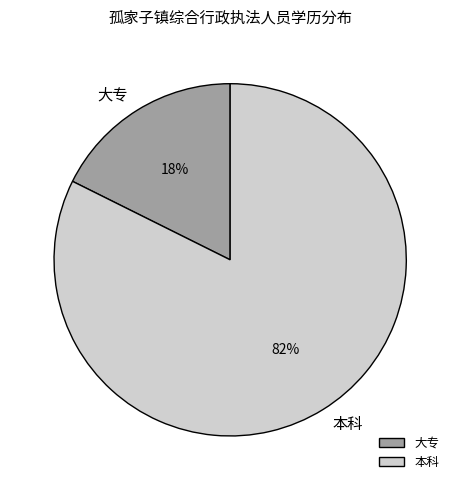

Does 大专 account for over 50% of the chart?

No